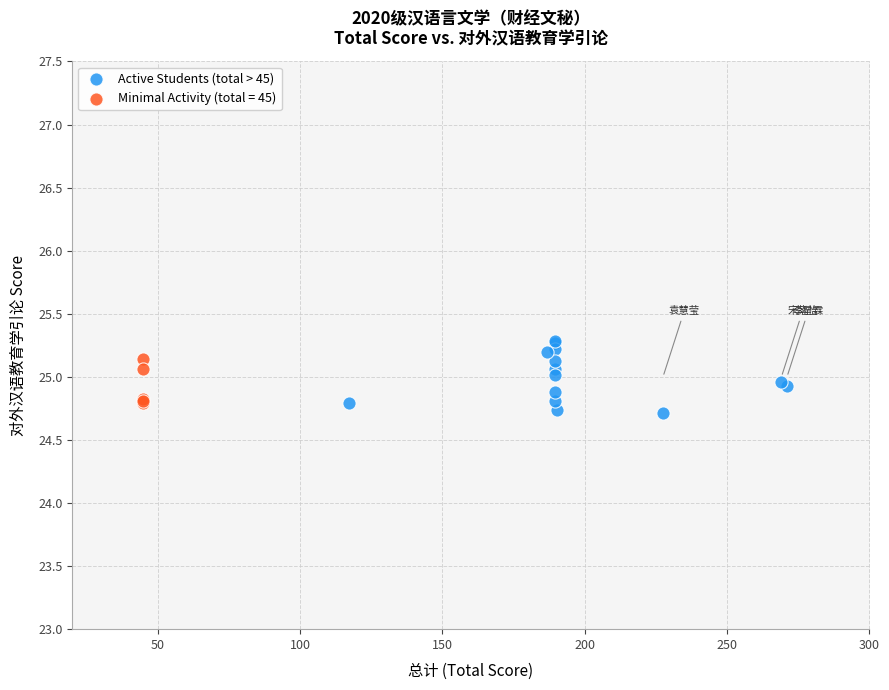

Which series has the largest Y range (max minus min)?

Active Students (total > 45)